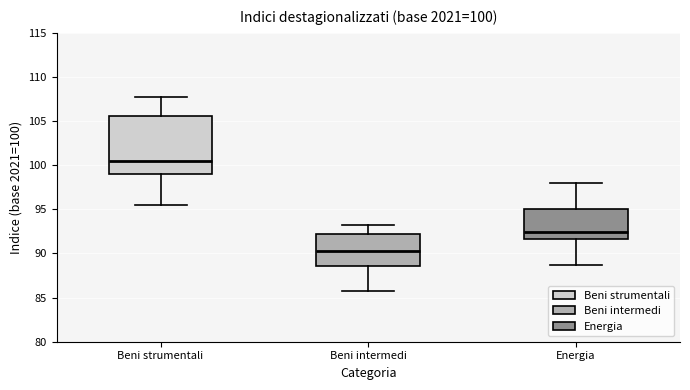

Which box's median line is the highest?

Beni strumentali